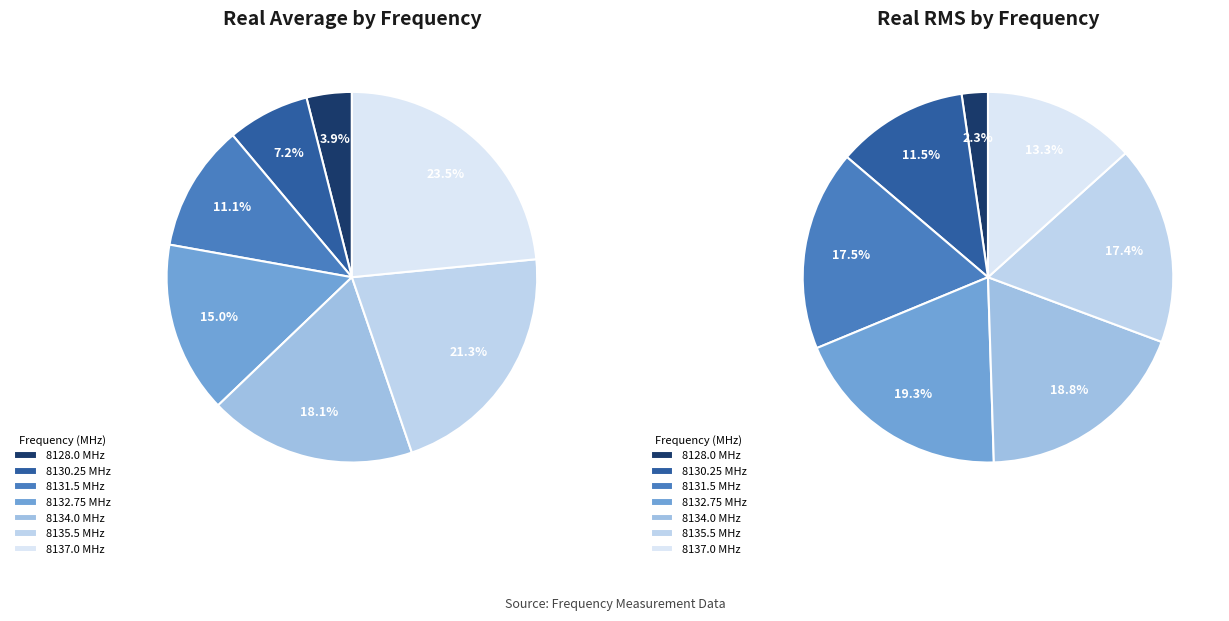

Which slice is the largest?

8137.0